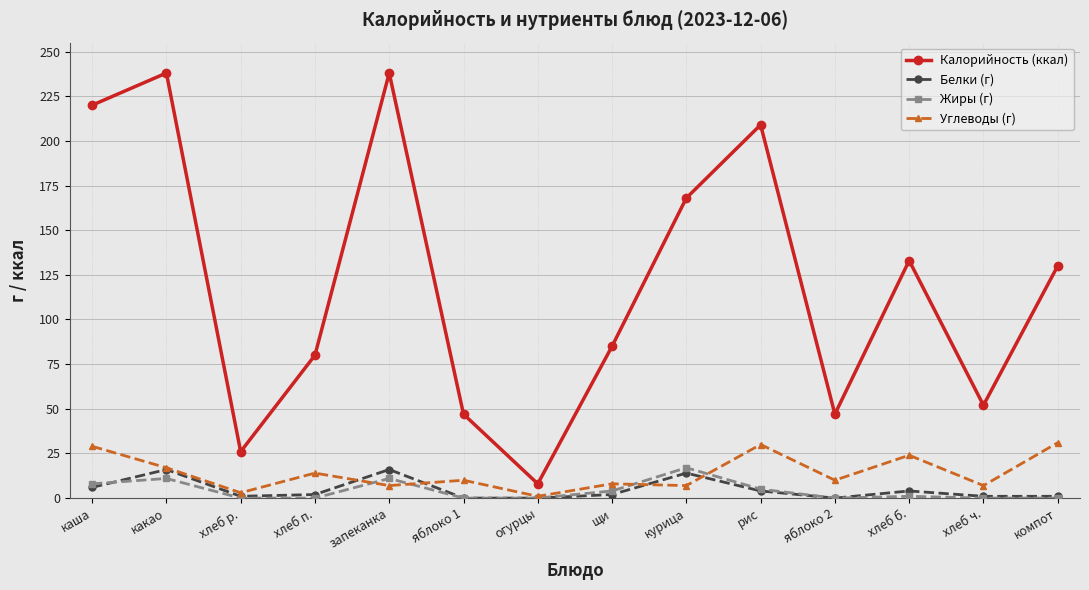

Which series changed the most between какао and щи?

Калорийность (ккал)